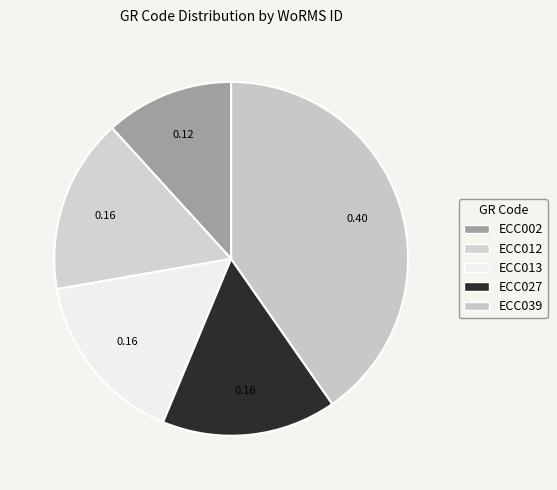

Count the number of slices in the pie.

5